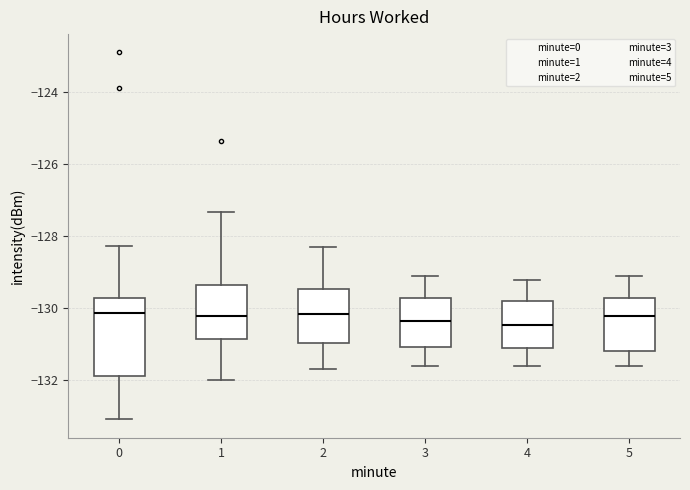

Where is the lower edge of the box at x = 0 on the y-axis? The values are not printed on the chart, so give them approximately, as read against the axis.

-131.8